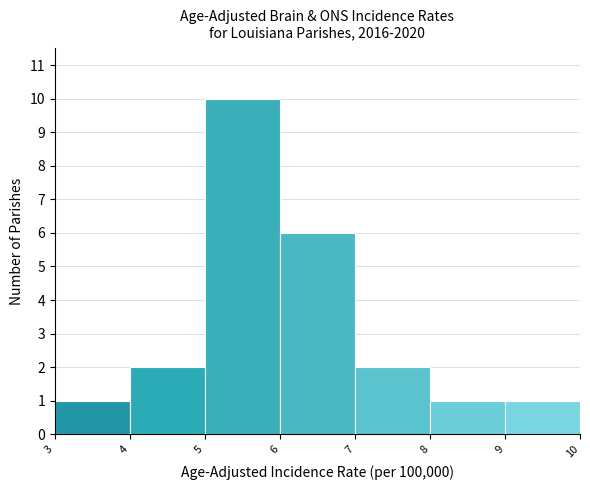

Over which range of the x-axis is the bar tallest?

5 to 6